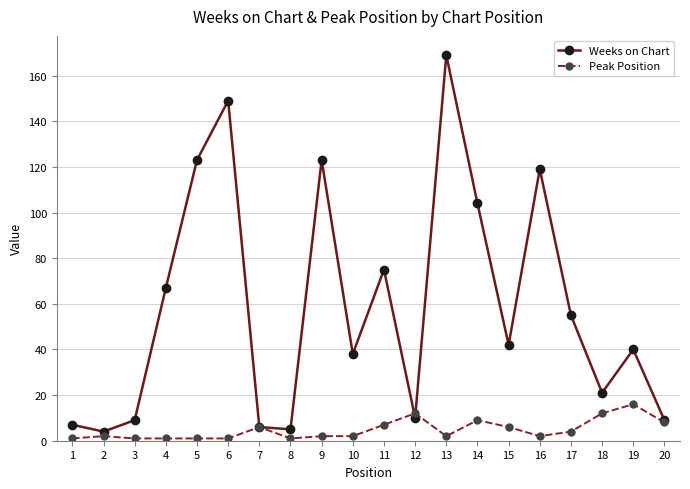

Rank the series at 3 from lowest to highest value.

Peak Position, Weeks on Chart